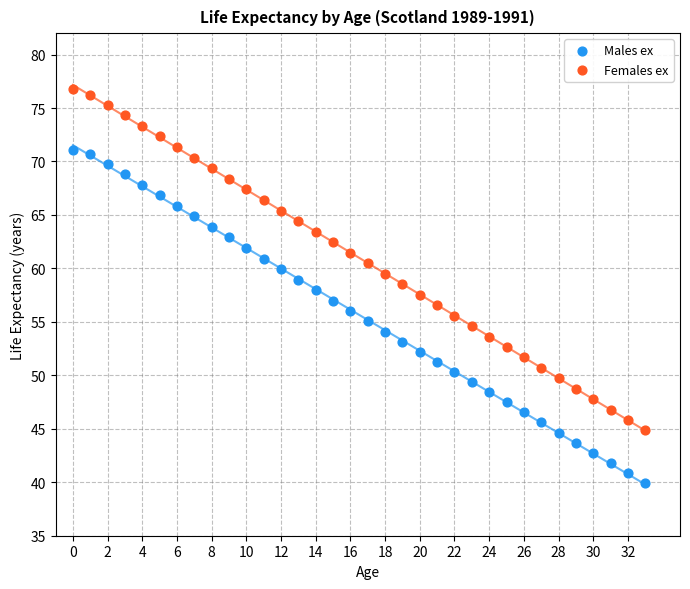

Across all data points, what is the range of Y values (max minus min)?

36.8